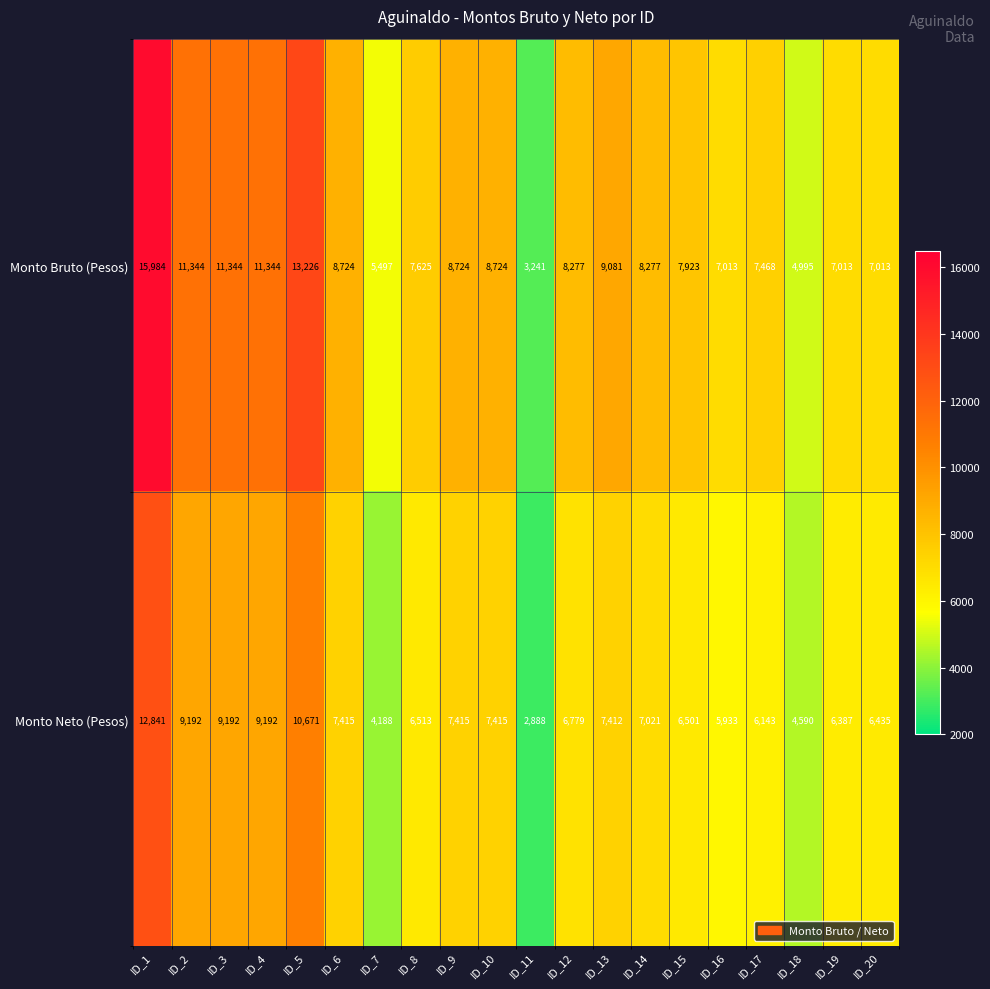

Rank the series at ID_18 from highest to lowest value.

Monto Bruto (Pesos), Monto Neto (Pesos)